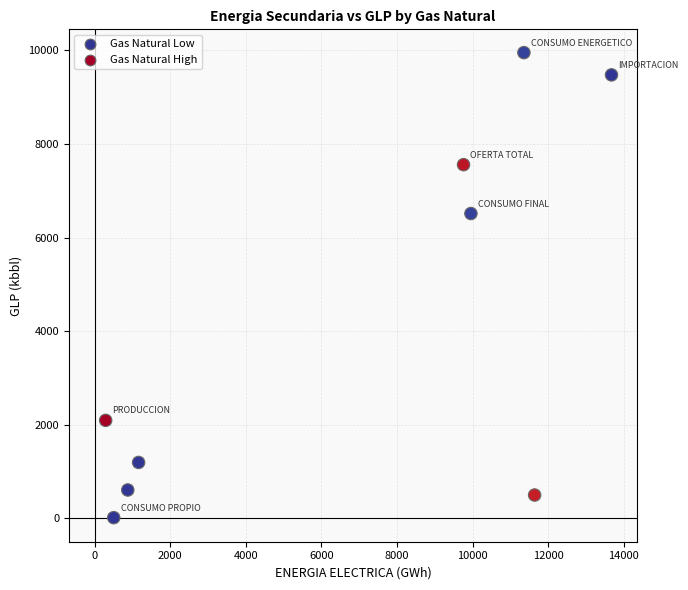

What is the average X value?

6579.0